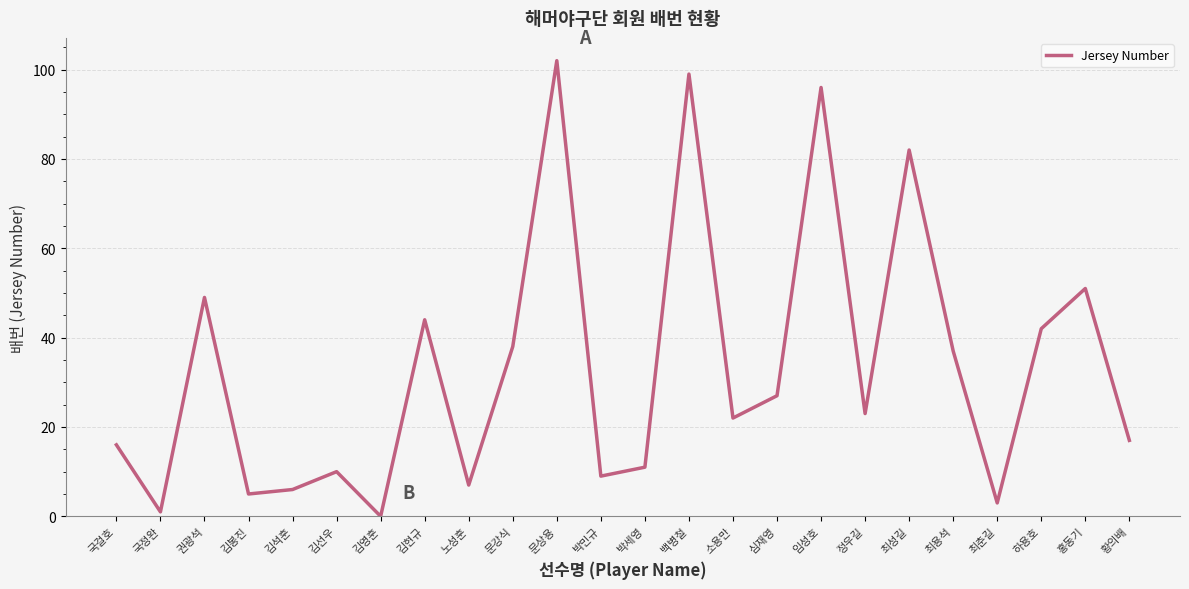

What is the approximate value at 백병철?

99